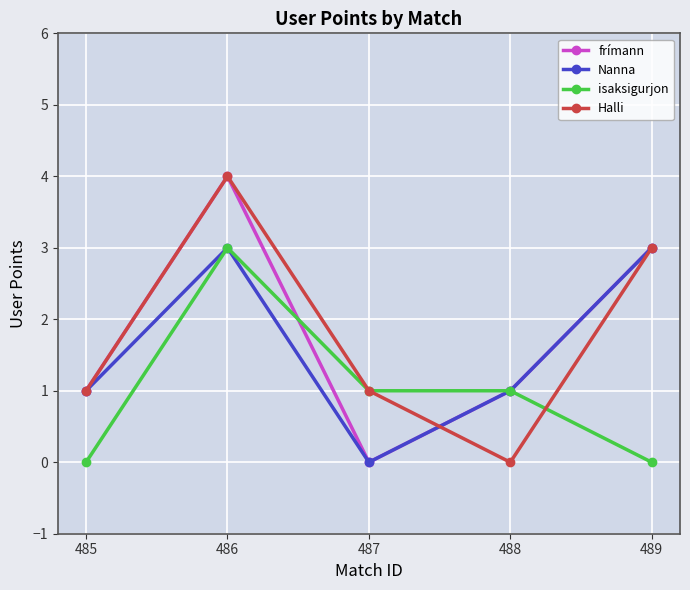

Which series changed the most between 486 and 487?

frímann